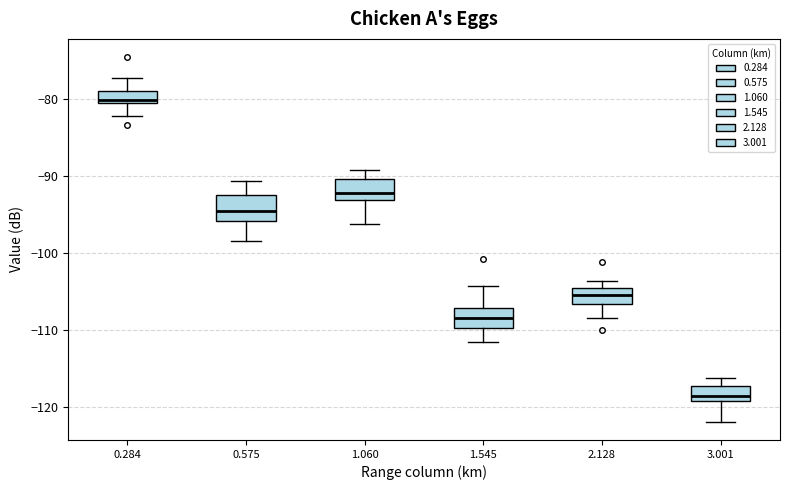

Where does the upper whisker of the box at x = 0.575 end on the y-axis? The values are not printed on the chart, so give them approximately, as read against the axis.

-91